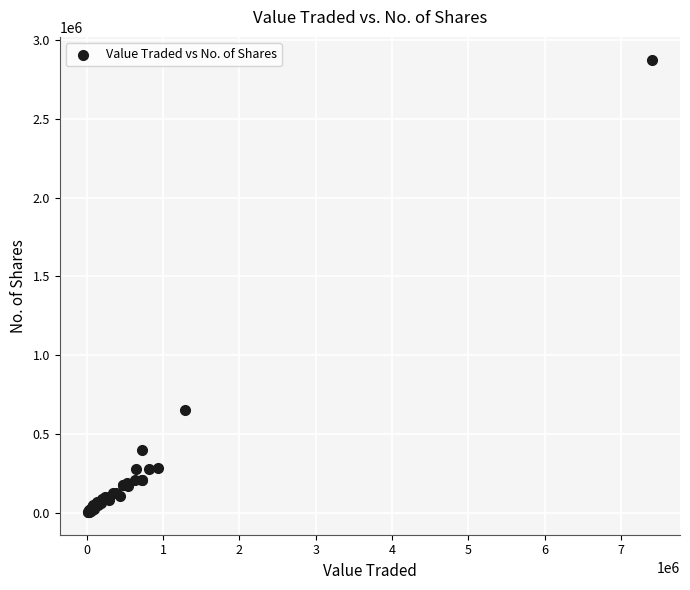

What Y value in the scatter plot is closest to 1440907?

653219